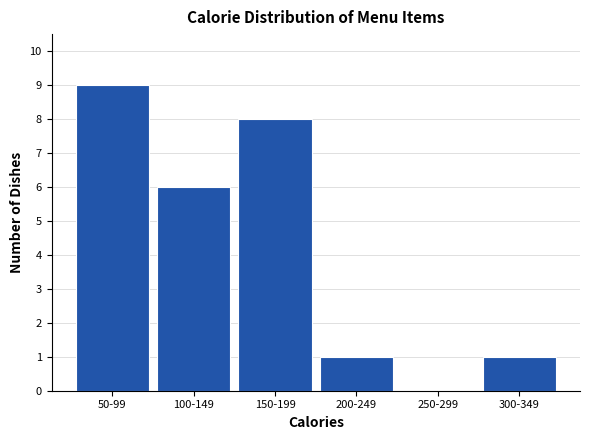

Reading right to left, transcribe all the data shown in this chart.

300-349=1	250-299=0	200-249=1	150-199=8	100-149=6	50-99=9